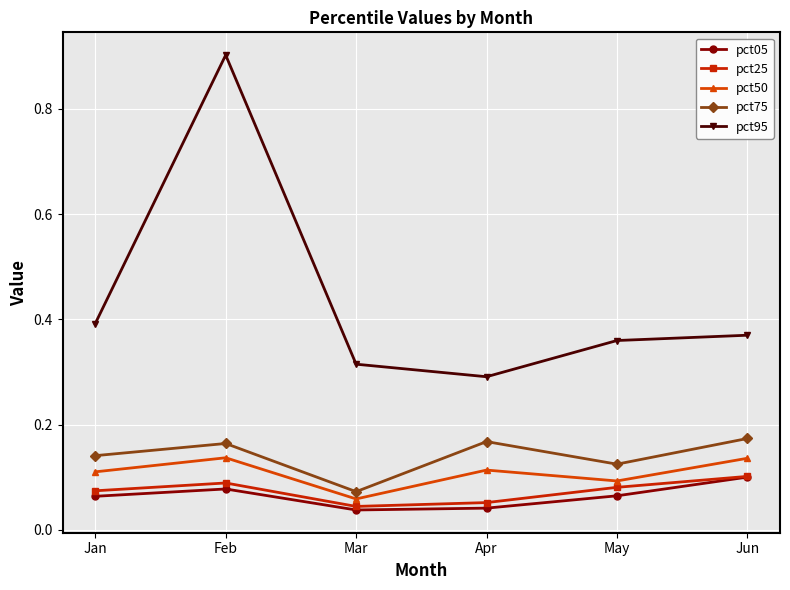

At which label is pct75 closest to 0?

Mar